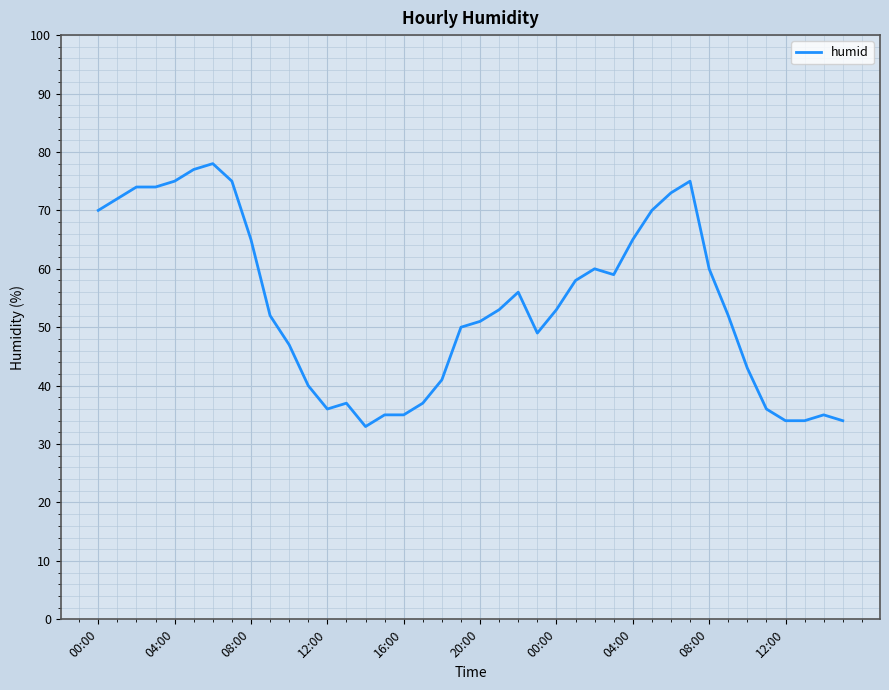

What is the average value?

54